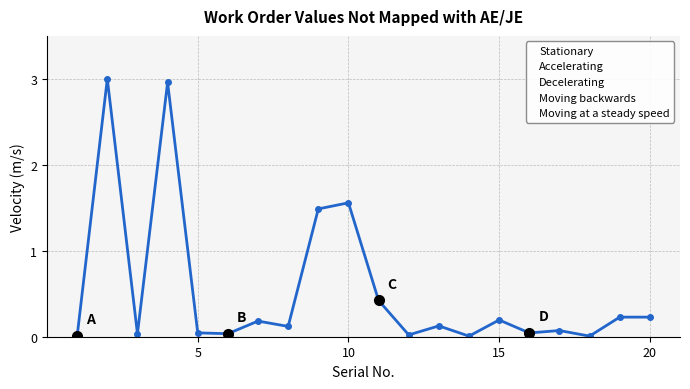

What is the sum of all values?

10.8